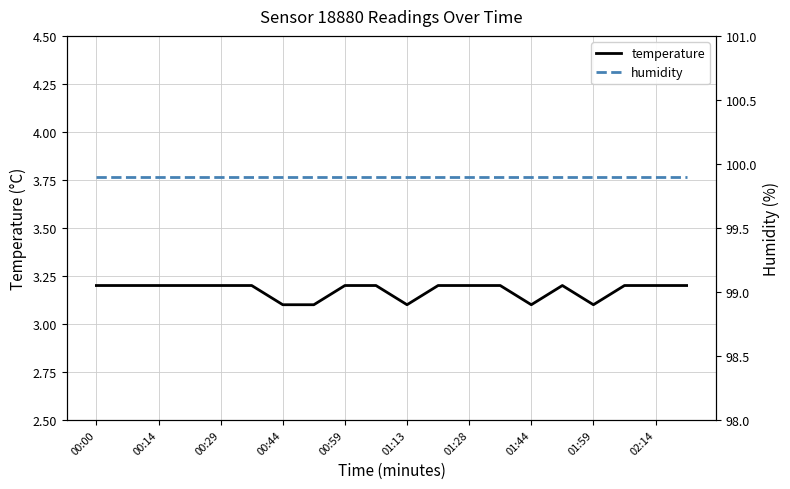

Is it true that temperature equals 0.7 at 01:28?

False